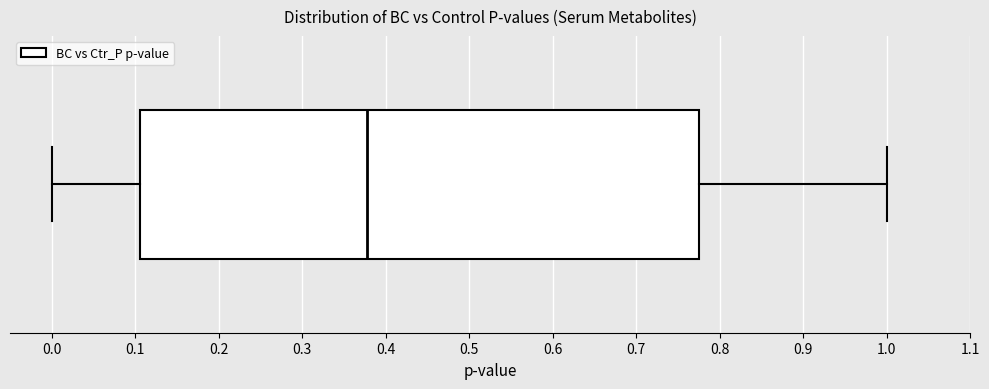

Where does the right whisker of the box end on the x-axis? The values are not printed on the chart, so give them approximately, as read against the axis.

1.00